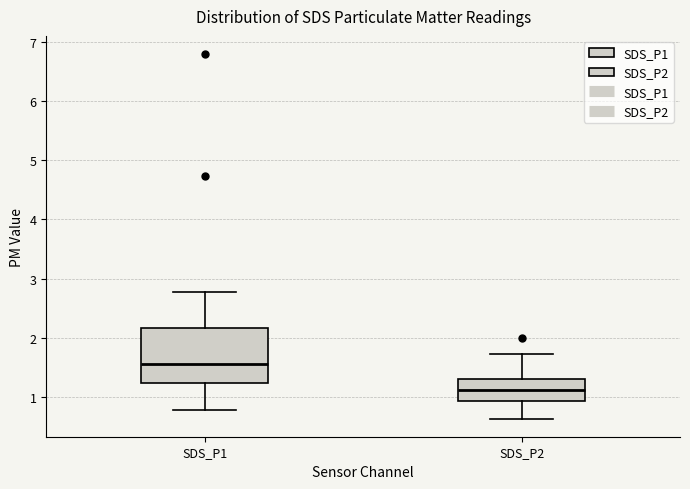

Reading left to right, read every box against the y-axis: the position of its median line, the range the box covers, and the ends of its whiskers. The values are not printed on the chart, so give them approximately, as read against the axis.

SDS_P1: median 1.6, box 1.2 to 2.2, whiskers 0.8 to 2.8
SDS_P2: median 1.1, box 0.9 to 1.3, whiskers 0.6 to 1.7